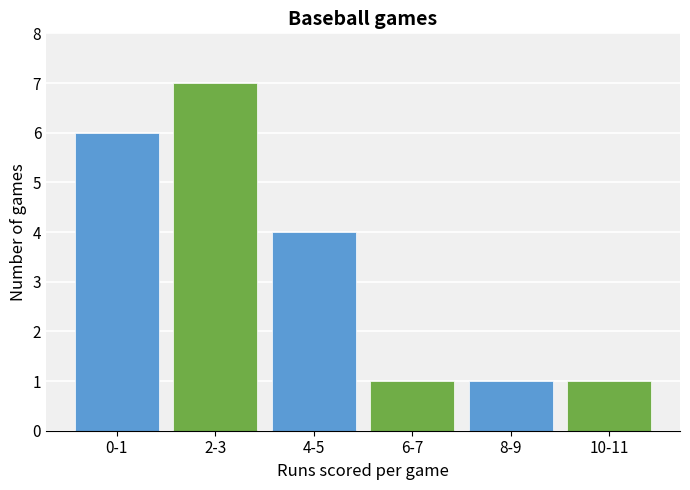

Reading left to right, extract all data points from this chart.

0-1=6	2-3=7	4-5=4	6-7=1	8-9=1	10-11=1